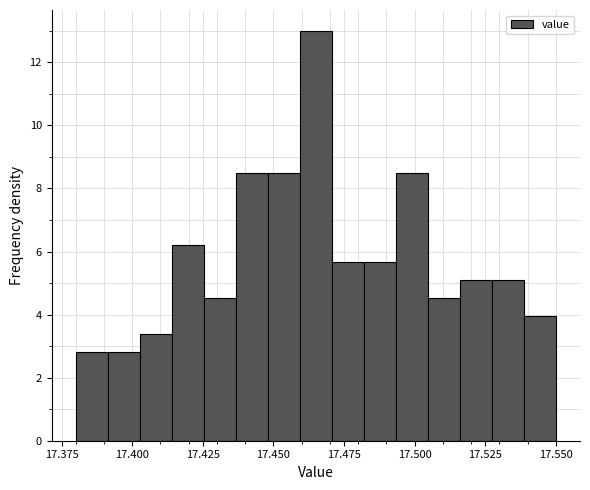

Around what value on the x-axis is the tallest bar? Give the approximate position of its centre, as read against the axis.

17.465